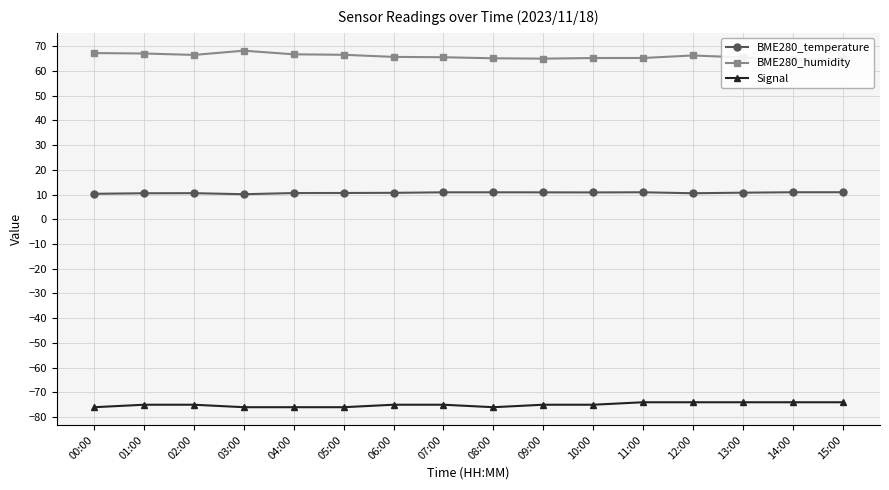

True or false: BME280_temperature has more than 2 interior local peaks.

True